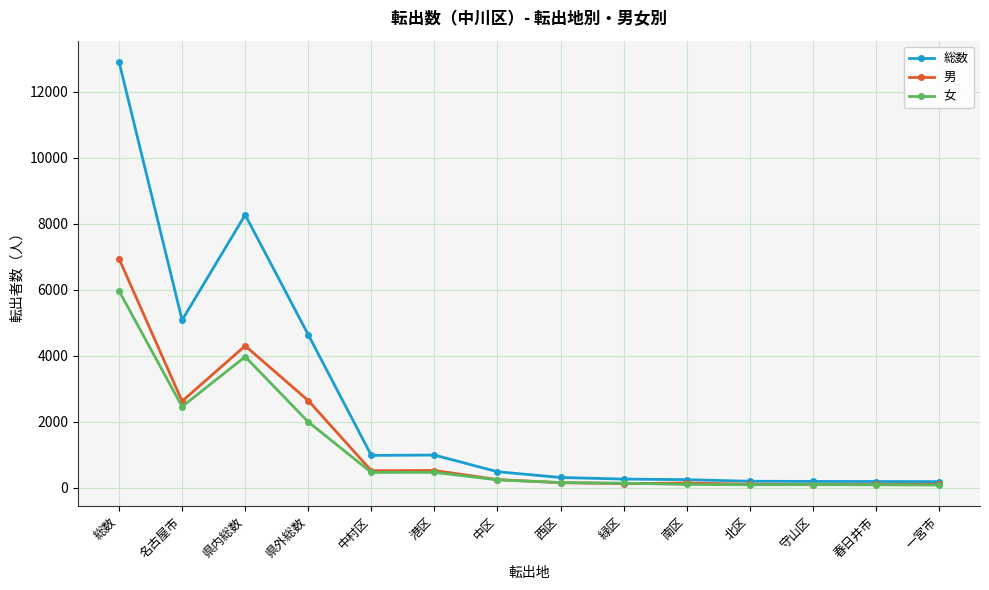

What is the label of the 14th point from the right?

総数